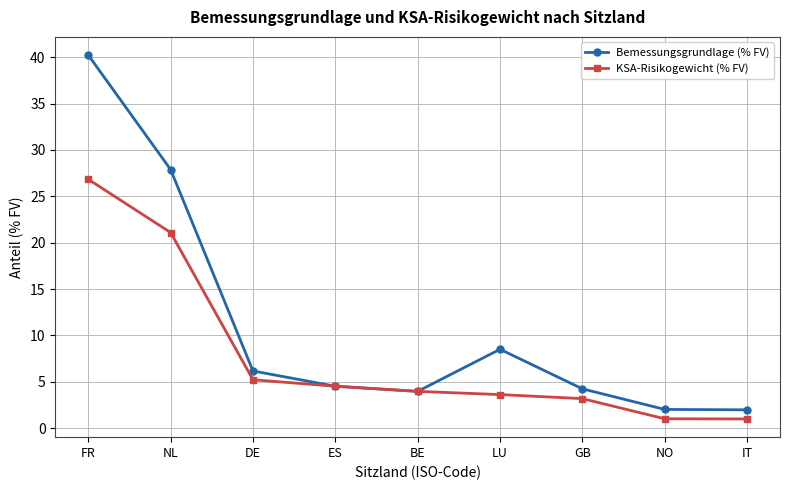

Reading left to right, extract all data points from this chart.

Bemessungsgrundlage (% FV): FR=40.2	NL=27.9	DE=6.2	ES=4.5	BE=4.0	LU=8.5	GB=4.2	NO=2.0	IT=2.0
KSA-Risikogewicht (% FV): FR=26.8	NL=21.1	DE=5.2	ES=4.5	BE=4.0	LU=3.6	GB=3.2	NO=1.0	IT=1.0